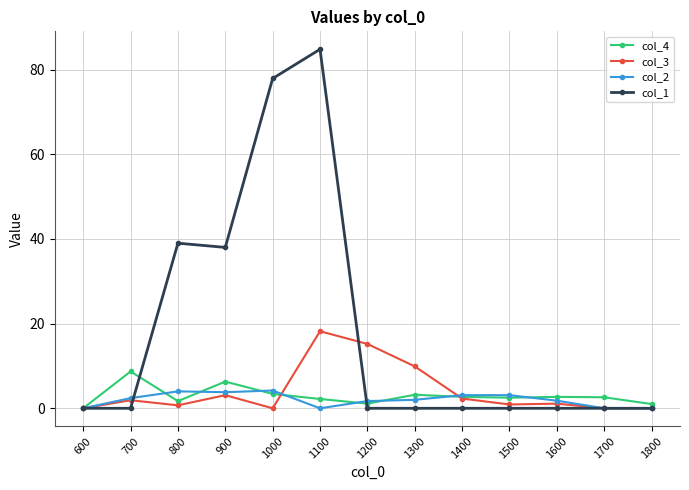

True or false: col_2 and col_1 cross at least once.

True